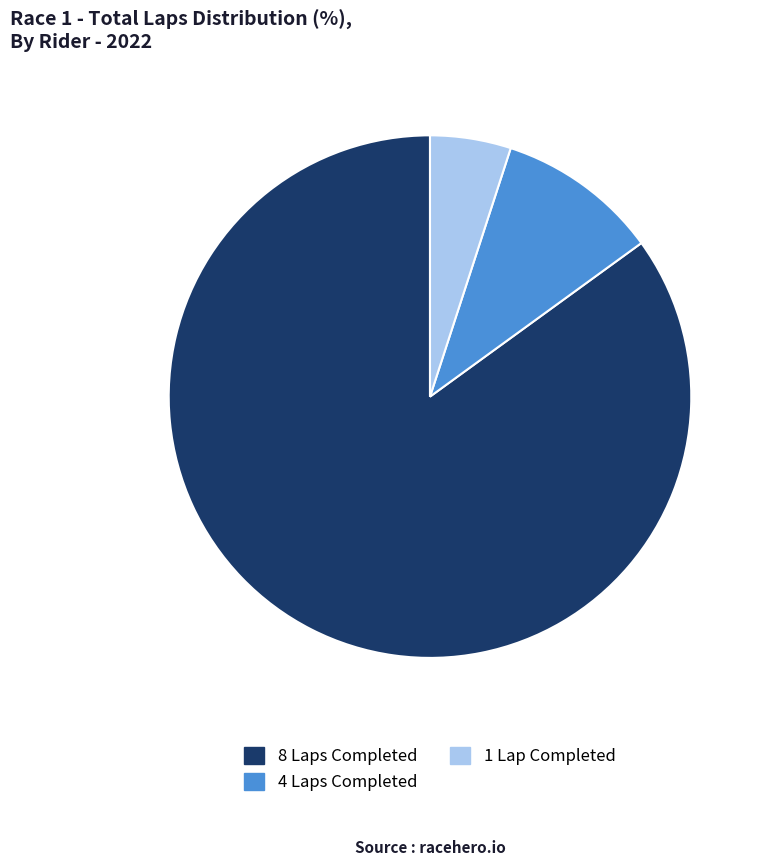

How many slices are in this pie chart?

3